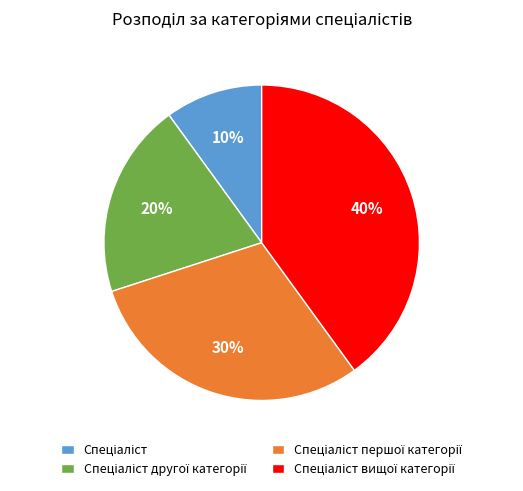

Is there any slice that represents more than half of the pie?

No